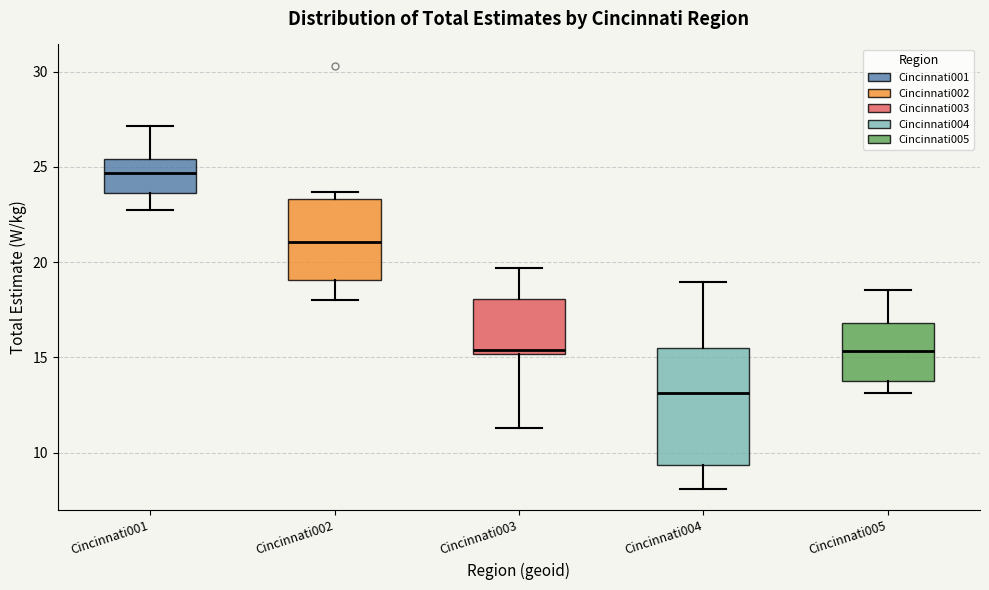

Which box is the tallest, from its lower edge to its upper edge?

Cincinnati004